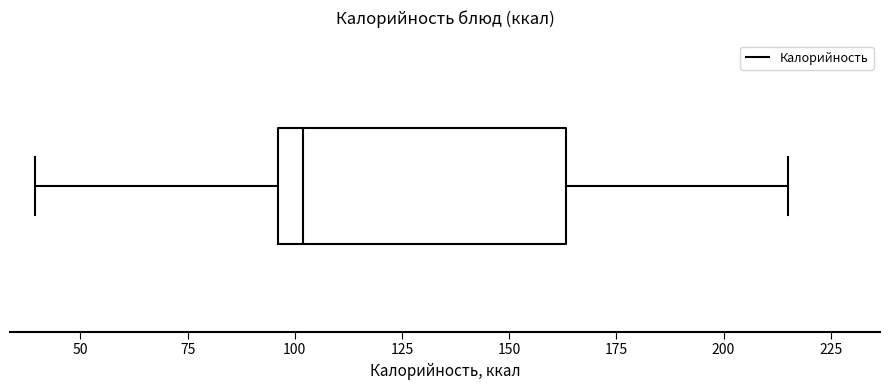

Transcribe this box plot: give where the median line is, the range the box spans, and where the two whiskers end, as read against the x-axis. The values are not printed on the chart, so give them approximately, as read against the axis.

median 100, box 95 to 165, whiskers 40 to 215